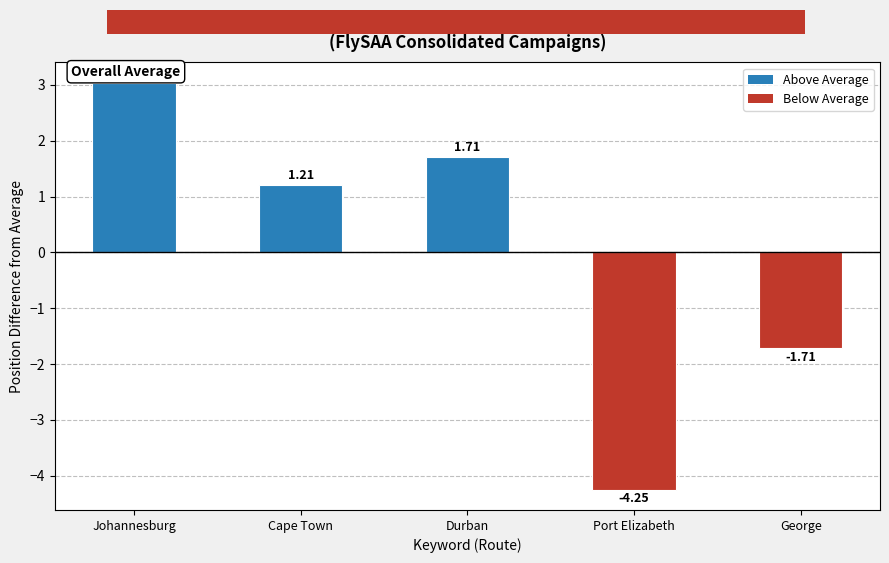

Rank the categories by value from lowest to highest.

Port Elizabeth, George, Cape Town, Durban, Johannesburg